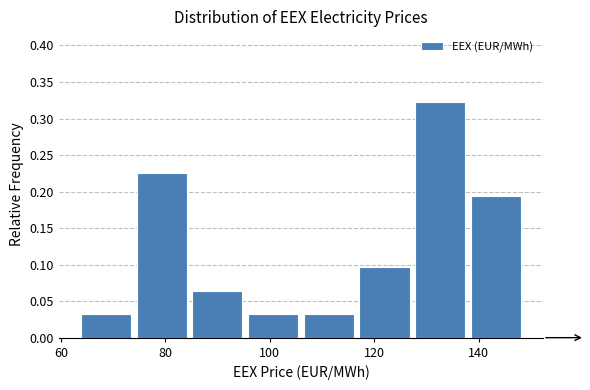

Reading left to right, list every bar in this chart as the range it spans on the x-axis followed by its height. Neither the bar edges nor the heights are printed on the chart, so give them approximately, as read against the axes.

64 to 74: 0.030
74 to 86: 0.225
86 to 96: 0.065
96 to 106: 0.030
106 to 118: 0.030
118 to 128: 0.095
128 to 138: 0.325
138 to 150: 0.195